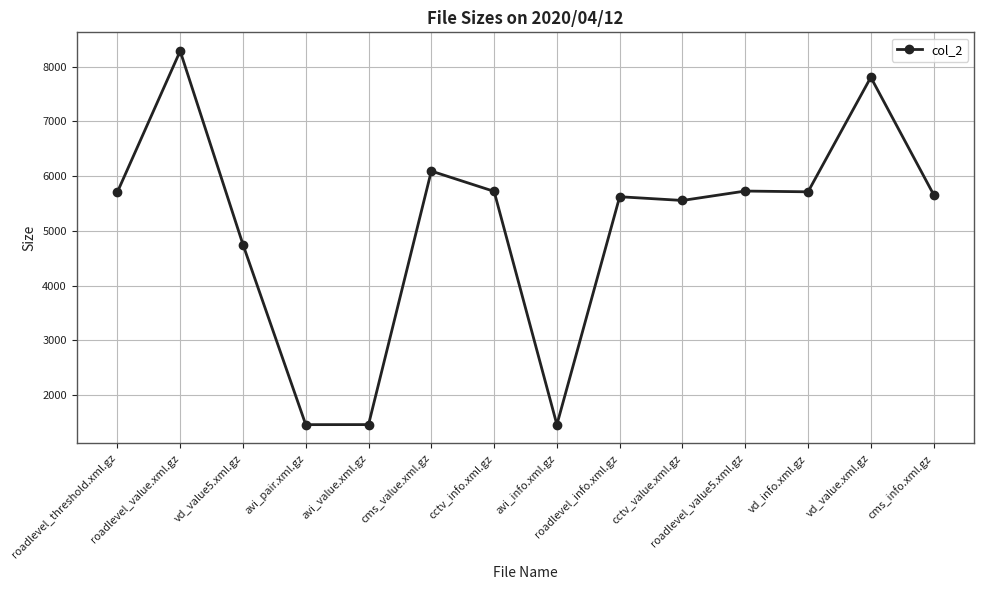

What is the value of the 14th point from the left?

5663